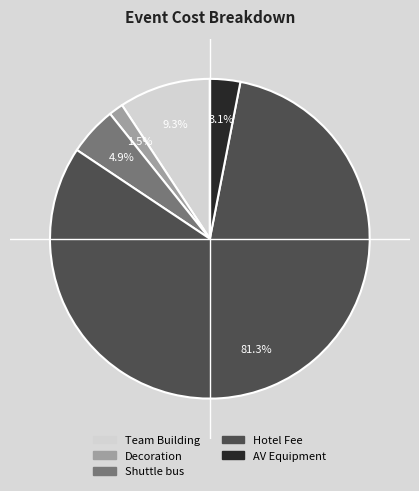

Combined, do Team Building and AV Equipment account for over 50%?

No